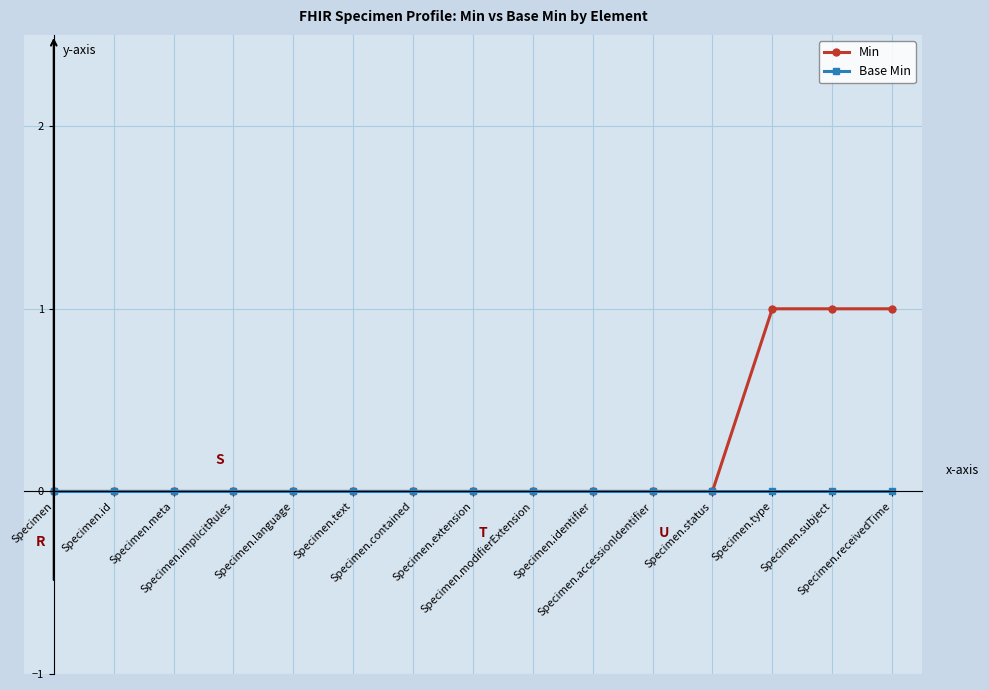

Count the number of categories in the chart.

15